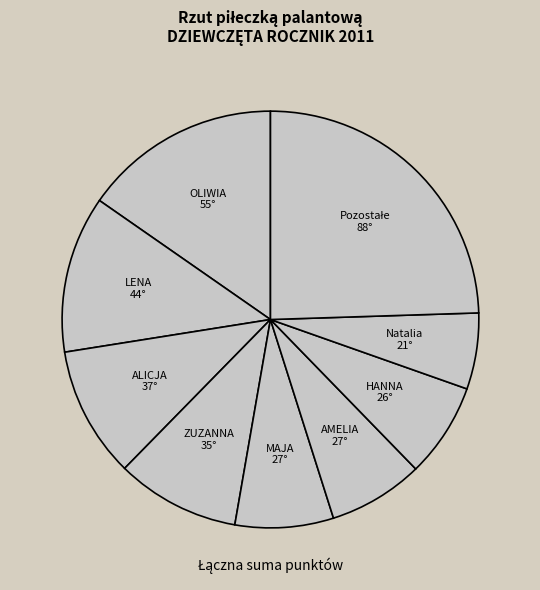

Count the number of slices in the pie.

9